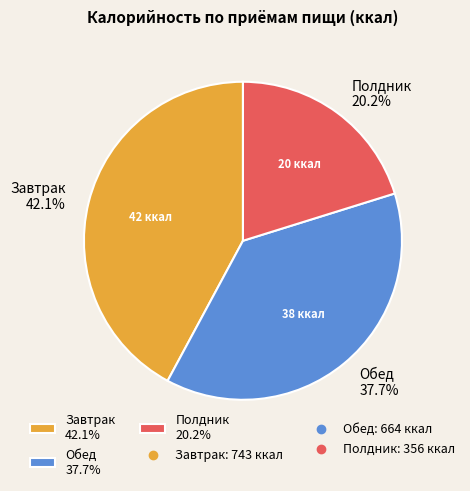

The Обед slice represents 26% of the pie. True or false?

False